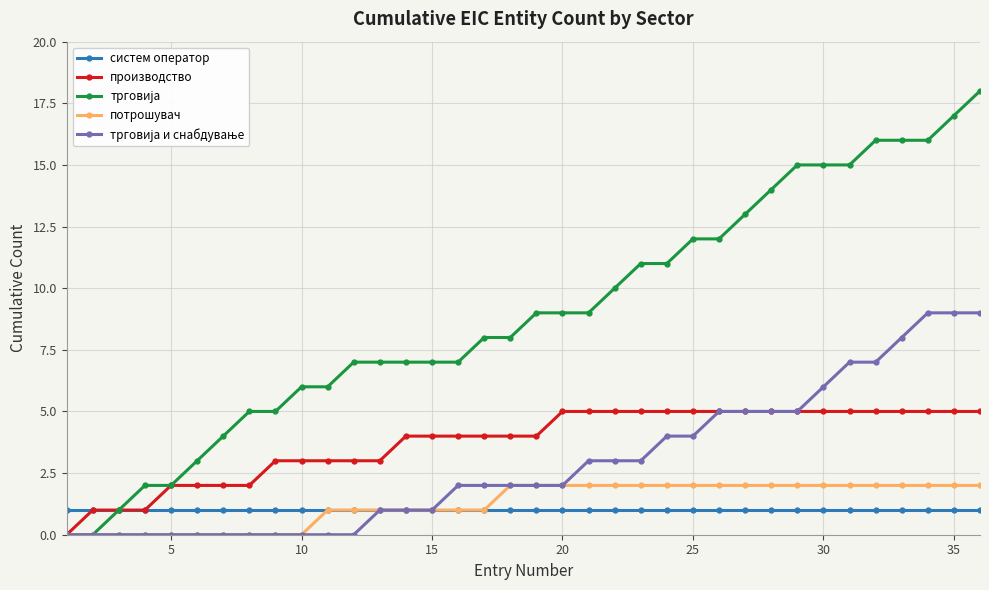

What is the maximum value shown in the chart?

18